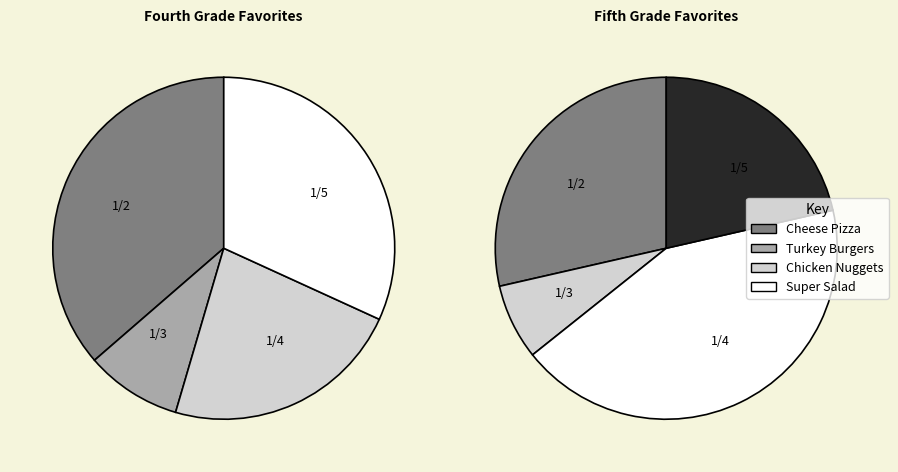

To the nearest percent, what portion does 3 represent?

4%